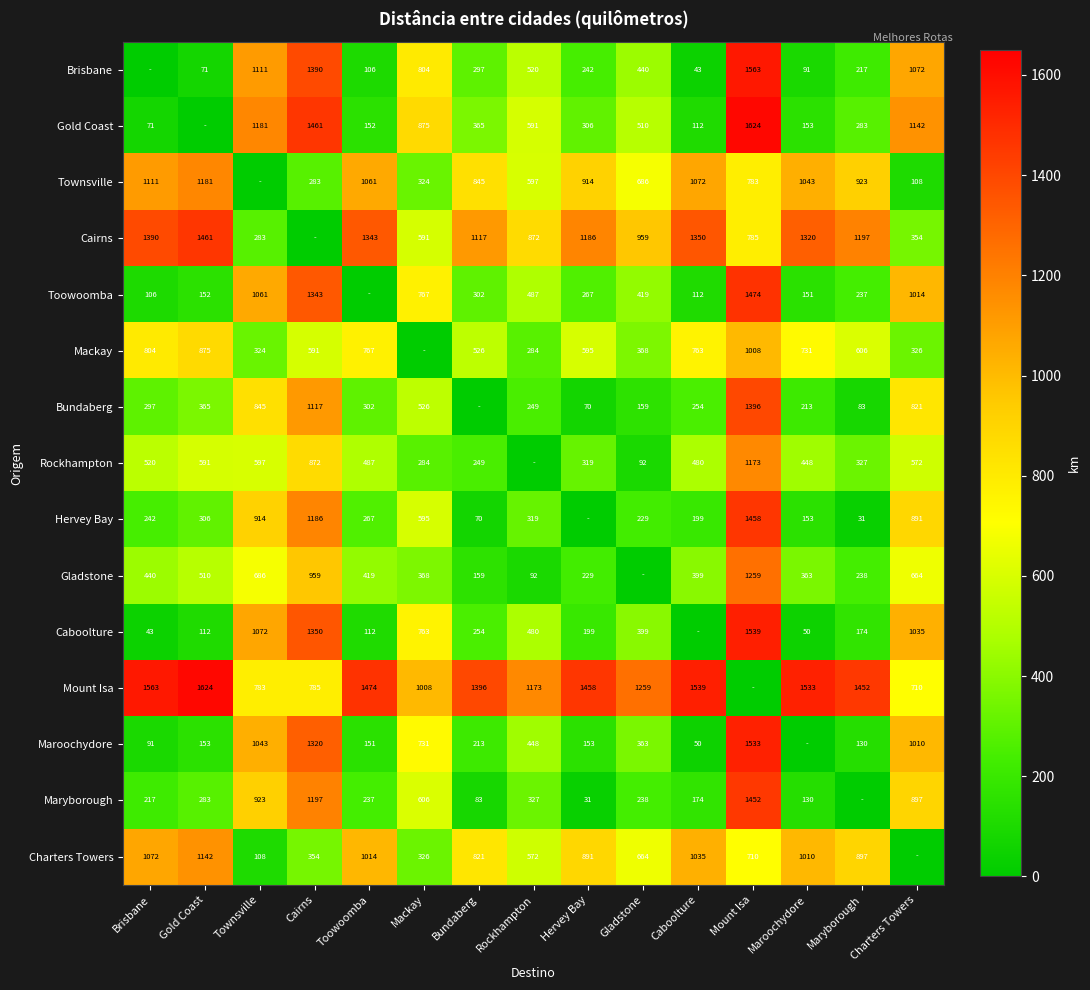

At which category does the chart reach its minimum across all series?

Brisbane